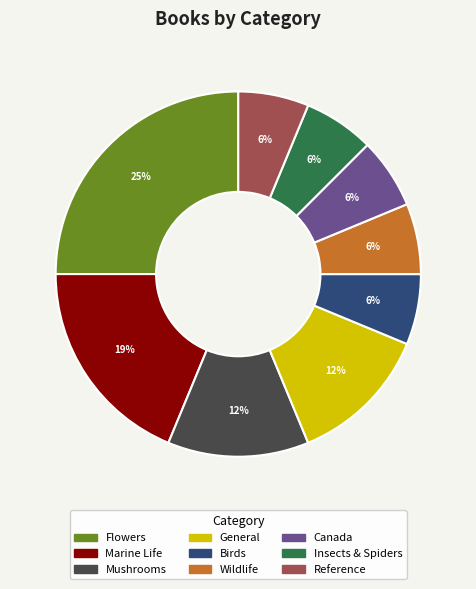

Does any single category account for the majority?

No